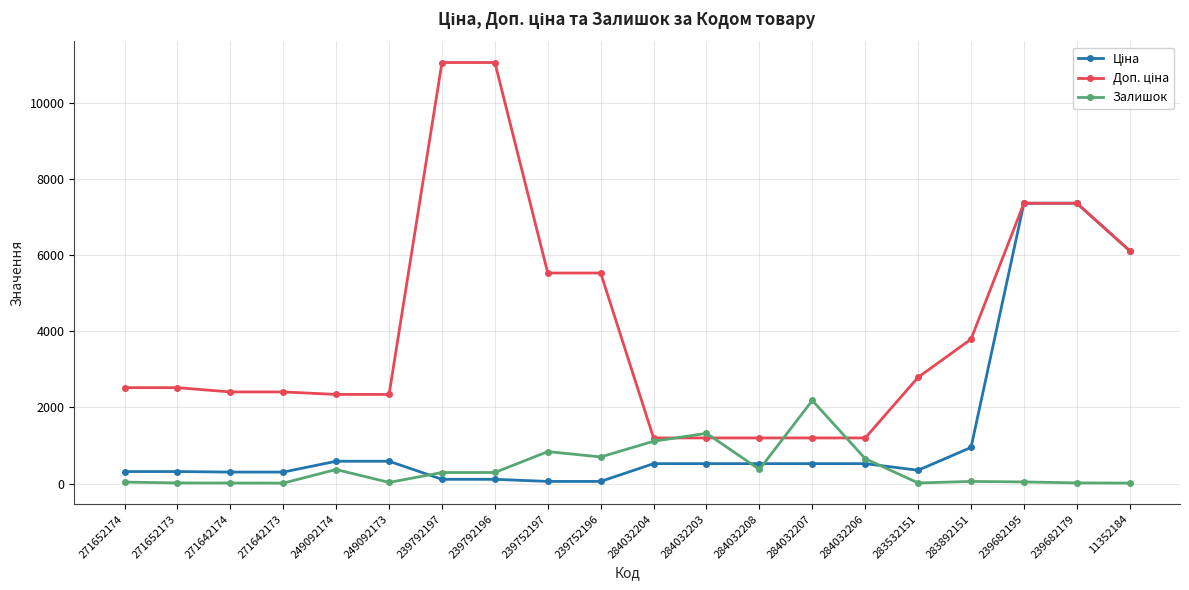

What is the difference between the highest and lowest values at 249092174?

1971.7